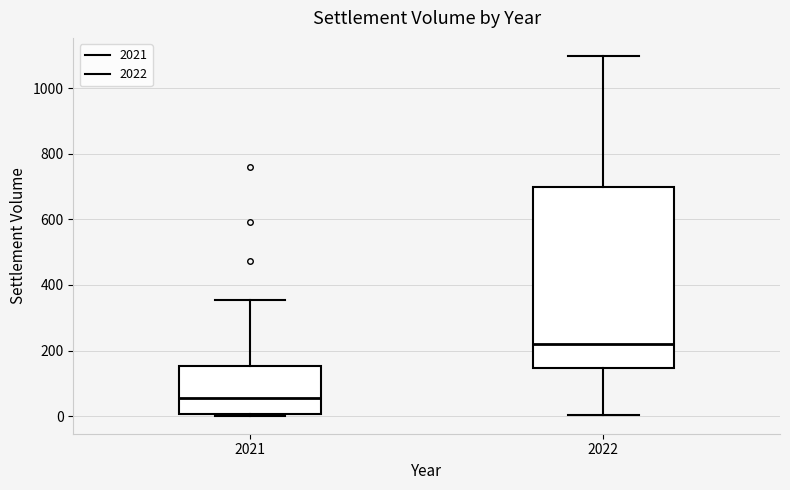

Reading left to right, read every box against the y-axis: the position of its median line, the range the box covers, and the ends of its whiskers. The values are not printed on the chart, so give them approximately, as read against the axis.

2021: median 60, box 0 to 160, whiskers 0 to 360
2022: median 220, box 140 to 700, whiskers 0 to 1100